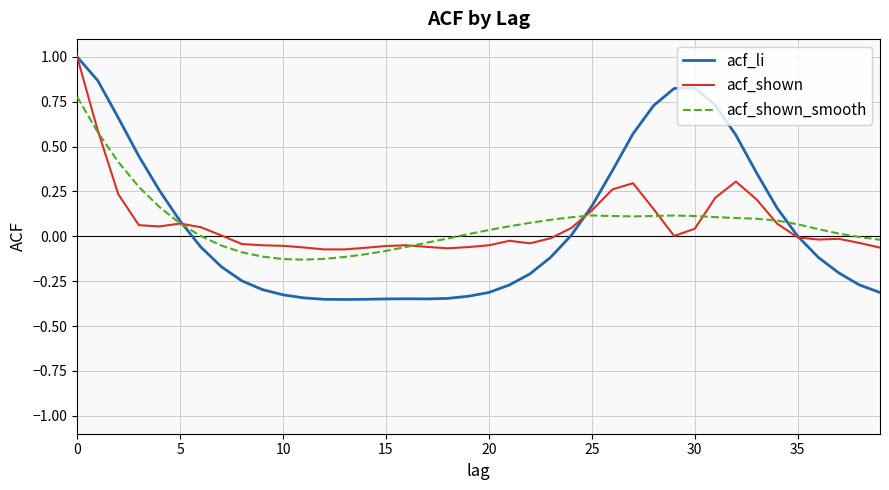

What is the greatest value displayed?

1.0